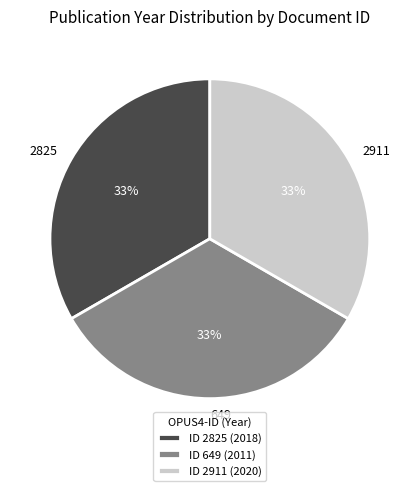

Is there a majority slice in this chart?

No